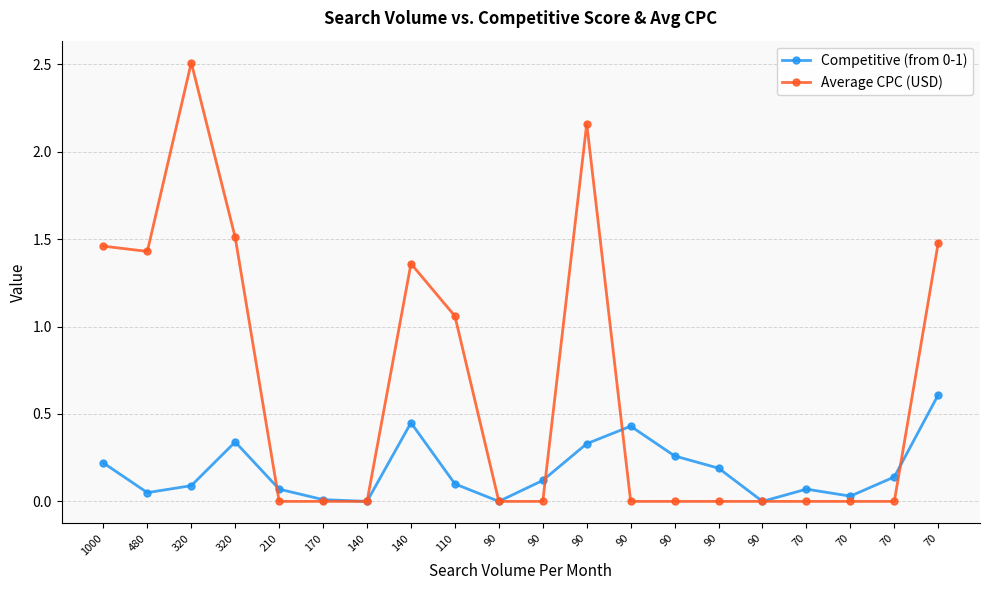

What is the value of the Competitive (from 0-1) point at the 2nd from the left?

0.1